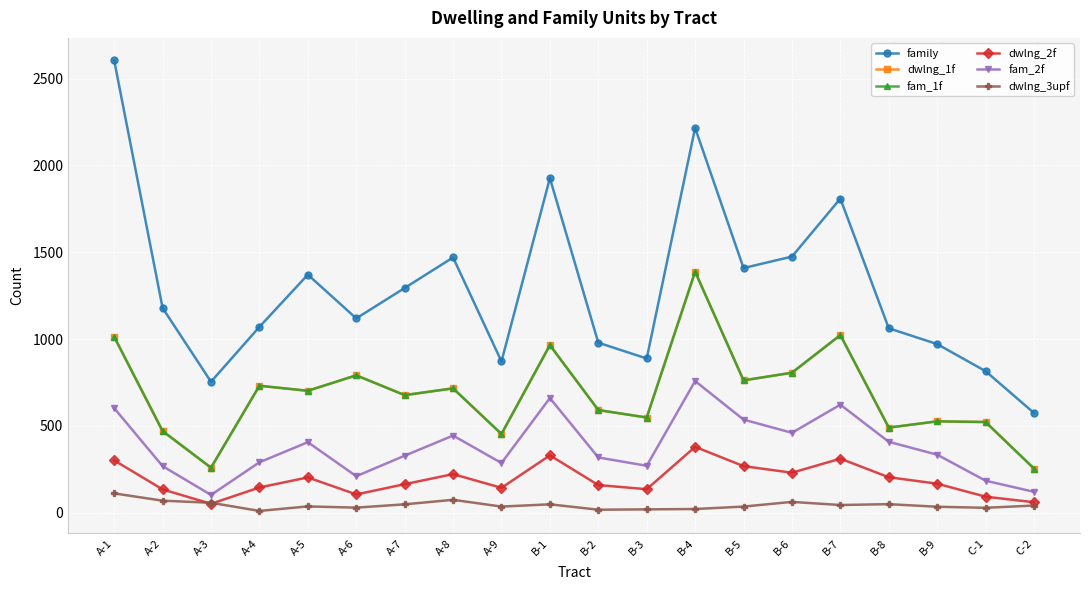

What is the sum of the fam_2f values at A-4 and B-7?

912